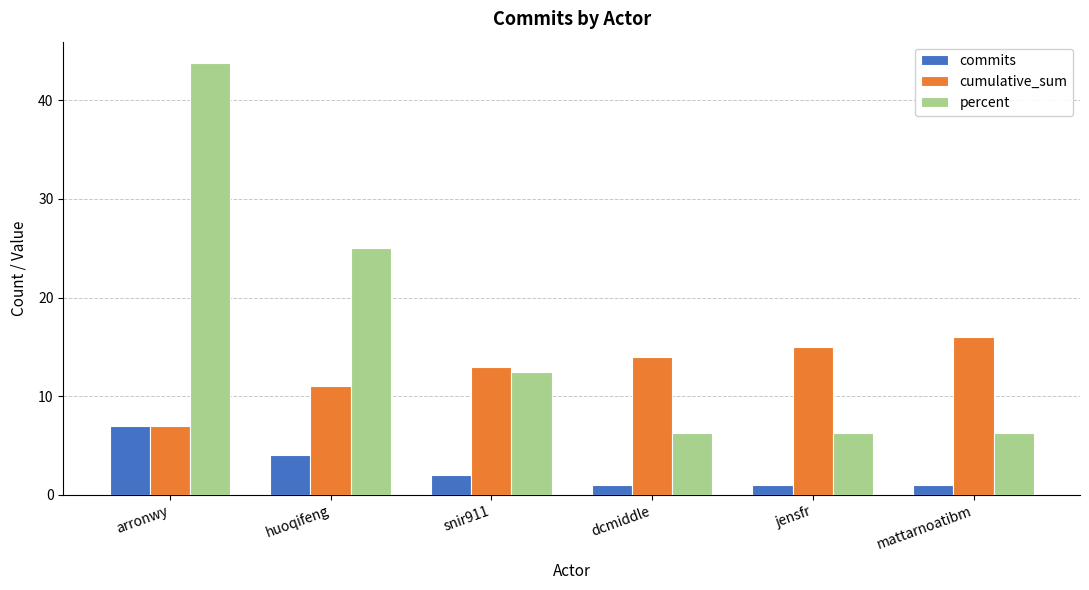

What are all the series names shown in the legend?

commits, cumulative_sum, percent